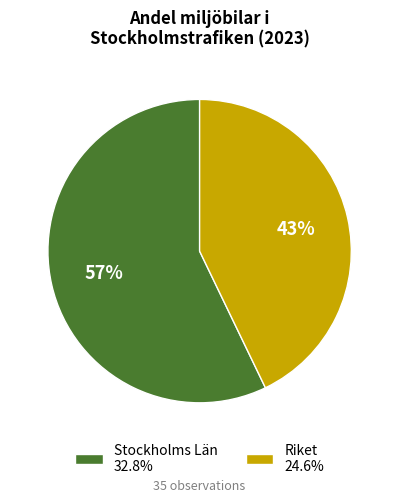

Which slice is the smallest?

Riket